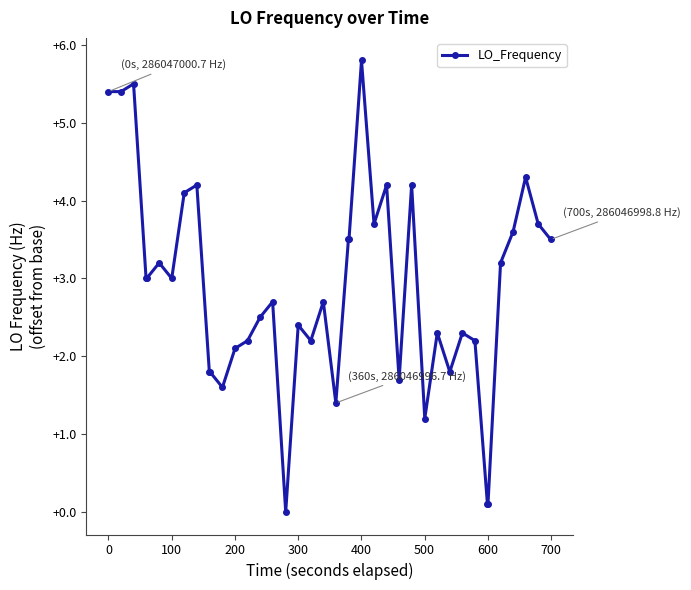

What is the average value?

2.9